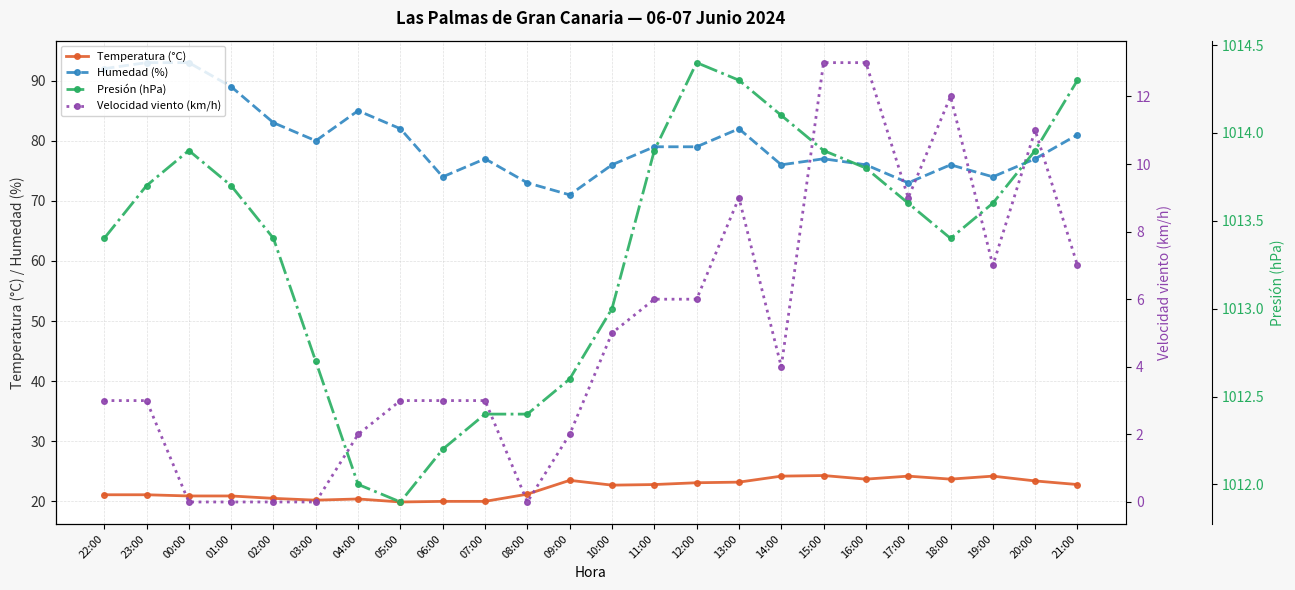

Reading right to left, list all the values displayed in this chart.

Temperatura (°C): 21:00=22.8	20:00=23.4	19:00=24.2	18:00=23.7	17:00=24.2	16:00=23.7	15:00=24.3	14:00=24.2	13:00=23.2	12:00=23.1	11:00=22.8	10:00=22.7	09:00=23.5	08:00=21.2	07:00=20.0	06:00=20.0	05:00=19.9	04:00=20.4	03:00=20.2	02:00=20.5	01:00=20.9	00:00=20.9	23:00=21.1	22:00=21.1
Humedad (%): 21:00=81.0	20:00=77.0	19:00=74.0	18:00=76.0	17:00=73.0	16:00=76.0	15:00=77.0	14:00=76.0	13:00=82.0	12:00=79.0	11:00=79.0	10:00=76.0	09:00=71.0	08:00=73.0	07:00=77.0	06:00=74.0	05:00=82.0	04:00=85.0	03:00=80.0	02:00=83.0	01:00=89.0	00:00=93.0	23:00=93.0	22:00=92.0
Velocidad viento (km/h): 21:00=7.0	20:00=11.0	19:00=7.0	18:00=12.0	17:00=9.0	16:00=13.0	15:00=13.0	14:00=4.0	13:00=9.0	12:00=6.0	11:00=6.0	10:00=5.0	09:00=2.0	08:00=0.0	07:00=3.0	06:00=3.0	05:00=3.0	04:00=2.0	03:00=0.0	02:00=0.0	01:00=0.0	00:00=0.0	23:00=3.0	22:00=3.0
Presión (hPa): 21:00=1014.3	20:00=1013.9	19:00=1013.6	18:00=1013.4	17:00=1013.6	16:00=1013.8	15:00=1013.9	14:00=1014.1	13:00=1014.3	12:00=1014.4	11:00=1013.9	10:00=1013.0	09:00=1012.6	08:00=1012.4	07:00=1012.4	06:00=1012.2	05:00=1011.9	04:00=1012.0	03:00=1012.7	02:00=1013.4	01:00=1013.7	00:00=1013.9	23:00=1013.7	22:00=1013.4